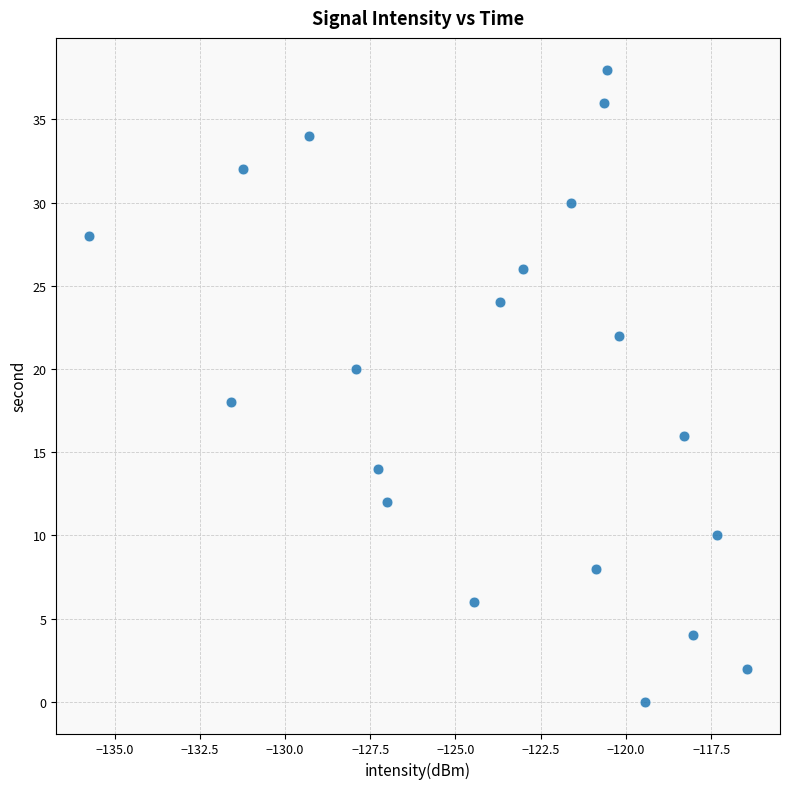

What is the range of Y values (max minus min)?

38